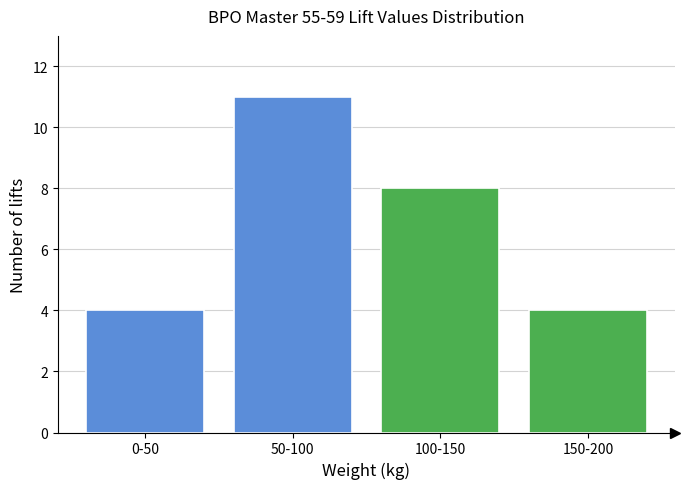

Reading left to right, transcribe all the data shown in this chart.

4	11	8	4